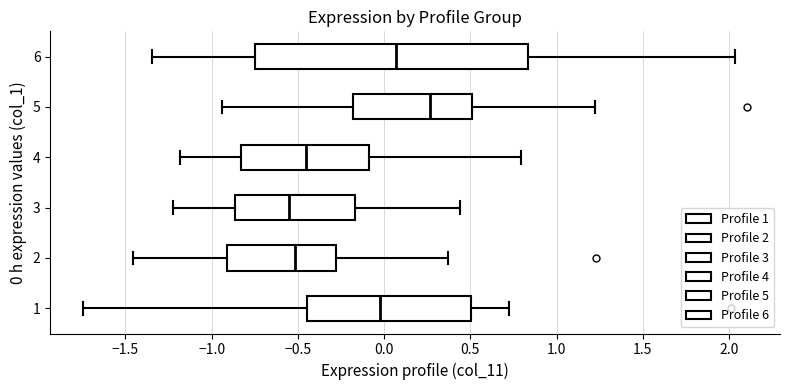

Which box's median line is the furthest to the right?

5